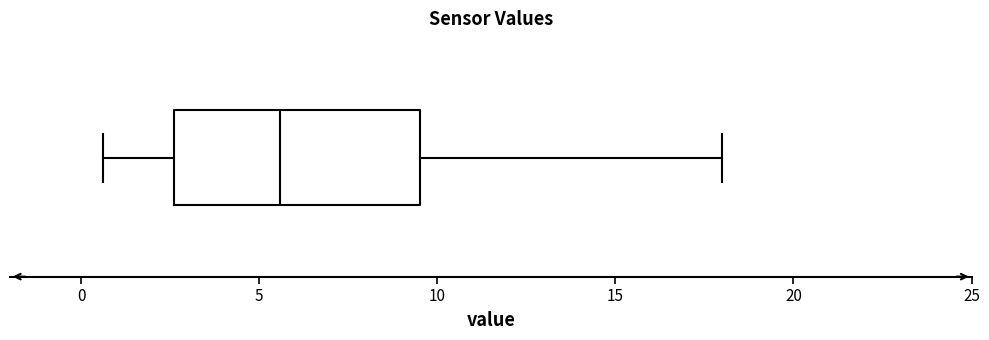

Where does the median line of the box sit on the x-axis? The values are not printed on the chart, so give them approximately, as read against the axis.

5.5